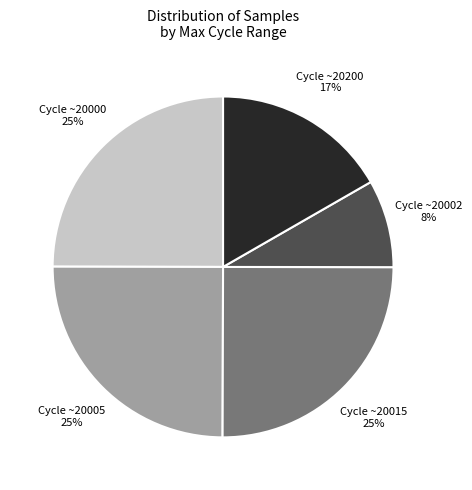

To the nearest percent, what is the average slice percentage?

20%